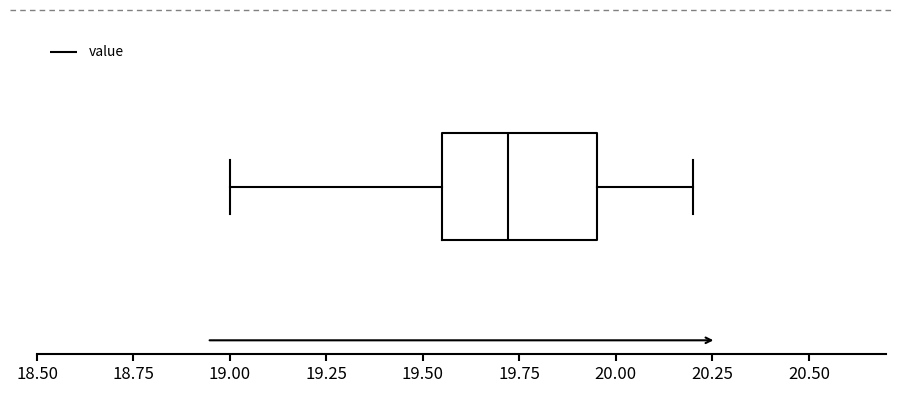

Where does the right whisker of the box end on the x-axis? The values are not printed on the chart, so give them approximately, as read against the axis.

20.20